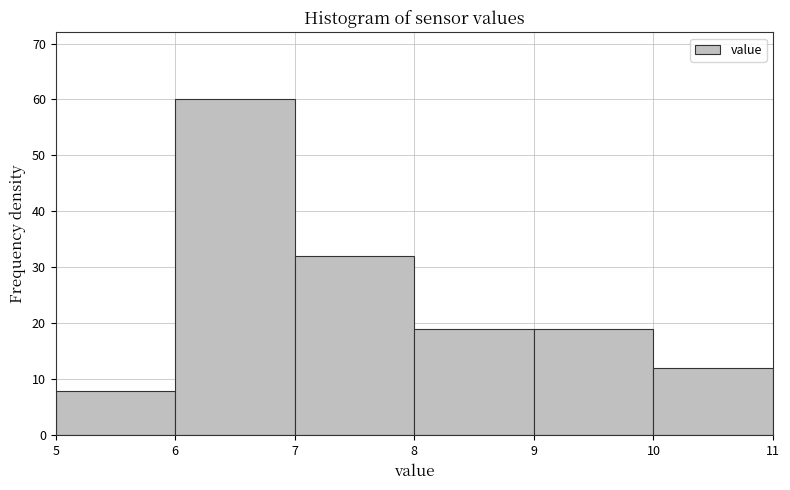

Reading left to right, list every bar in this chart as the range it spans on the x-axis followed by its height. The values are not printed on the chart, so give them approximately, as read against the axis.

5 to 6: 8
6 to 7: 60
7 to 8: 32
8 to 9: 19
9 to 10: 19
10 to 11: 12